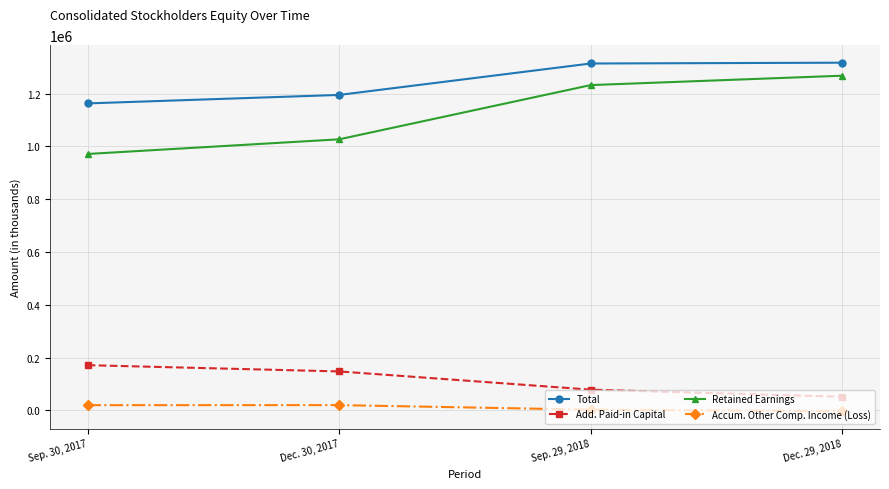

Where does the Add. Paid-in Capital series first go above 147764?

Sep. 30, 2017